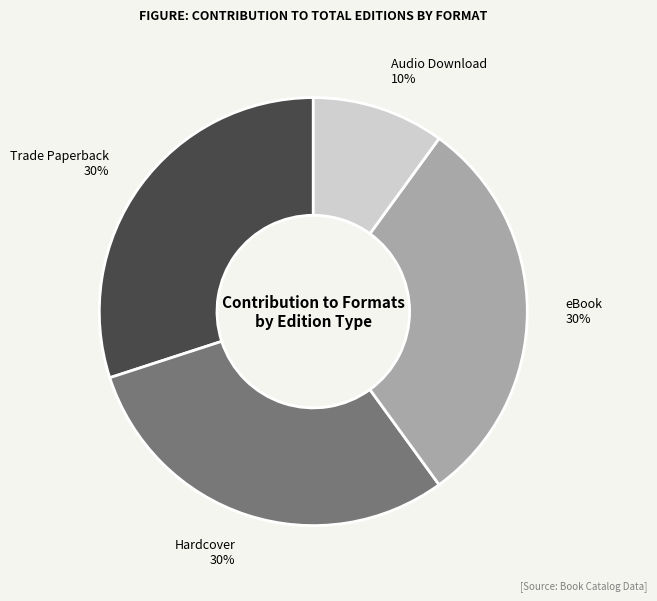

What is the smallest slice in the pie chart?

Audio Download